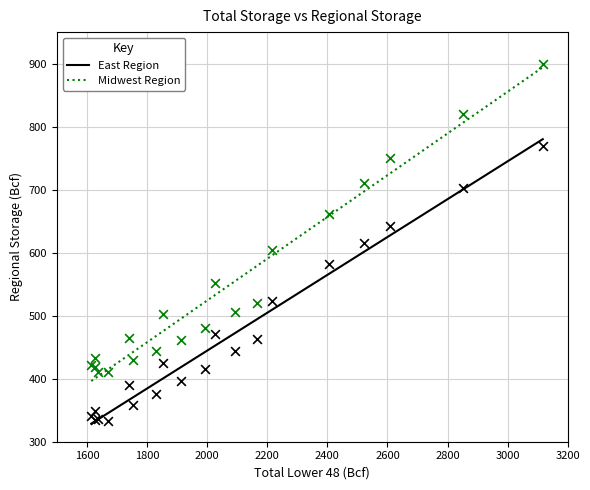

What are all the series names shown in the legend?

East Region, Midwest Region